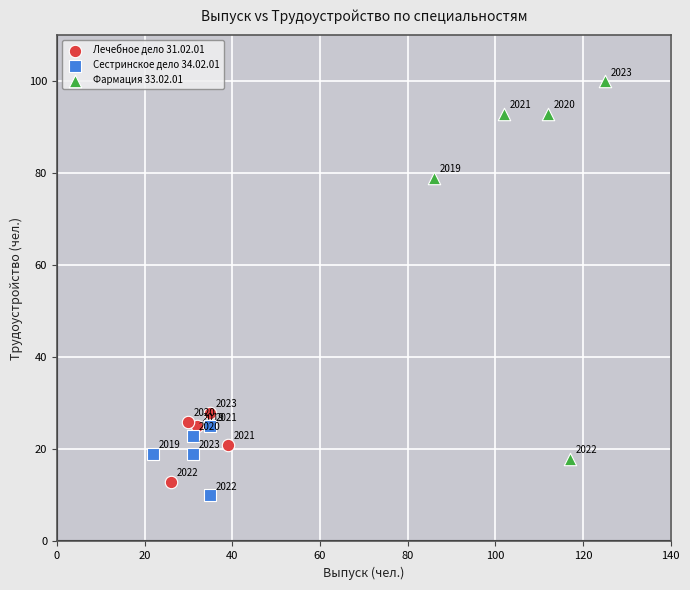

Which series contains the lowest Y value?

Сестринское дело 34.02.01